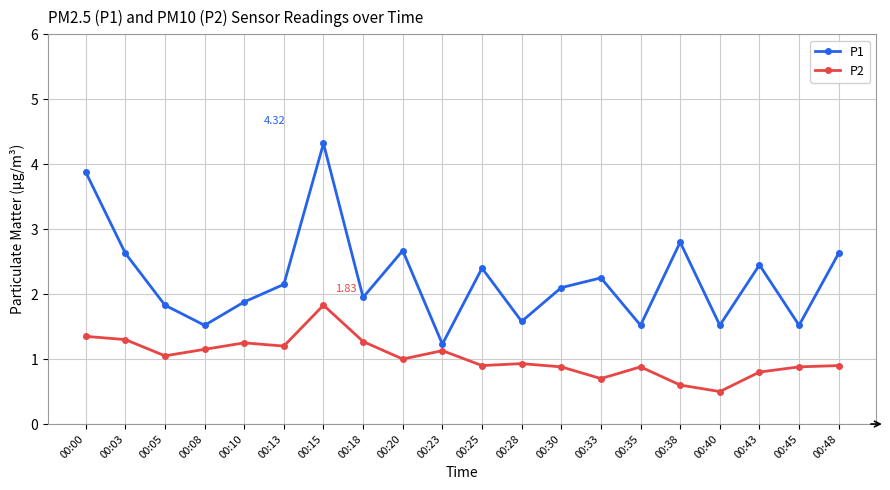

Is the value of P2 at 00:00 greater than the value of P1 at 00:15?

No